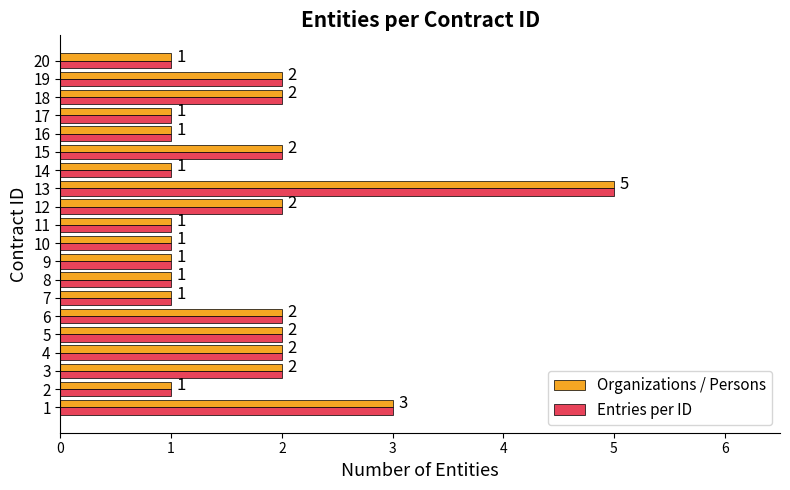

Count the Organizations / Persons values in the range 1 to 2.

18